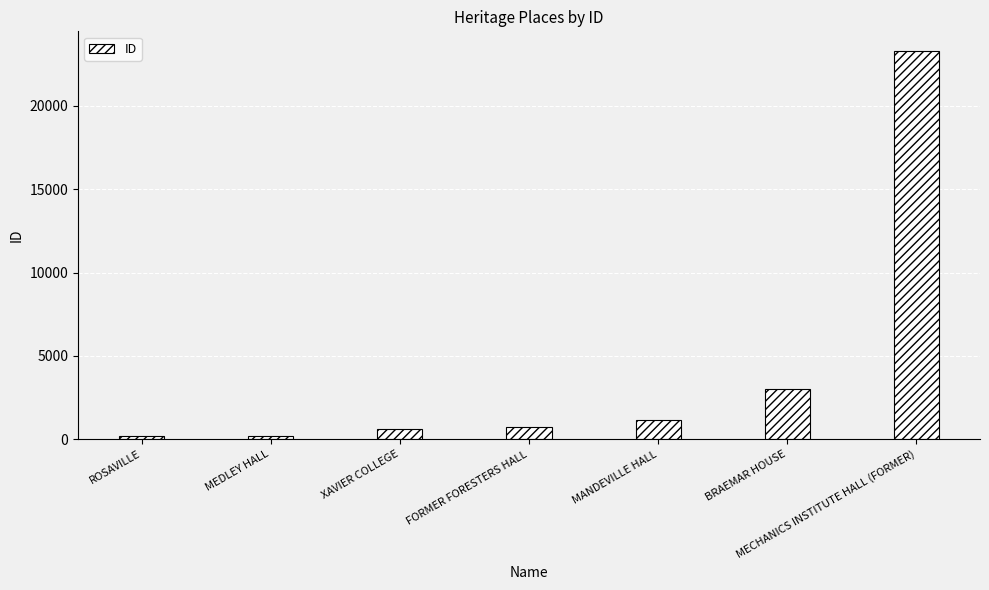

What is the smallest value displayed?

209